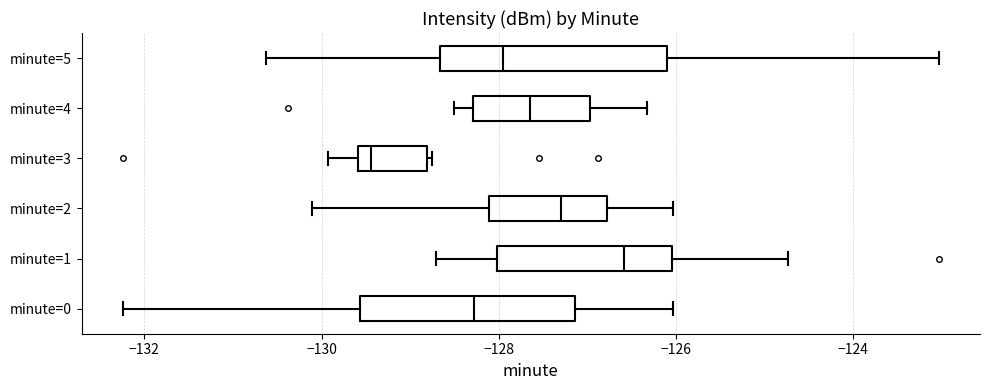

Reading bottom to top, transcribe this box plot: for each box, give where its median line is, the range the box spans, and where its two whiskers end, as read against the x-axis. The values are not printed on the chart, so give them approximately, as read against the axis.

minute=0: median -128.2, box -129.6 to -127.2, whiskers -132.2 to -126.0
minute=1: median -126.6, box -128.0 to -126.0, whiskers -128.8 to -124.8
minute=2: median -127.2, box -128.2 to -126.8, whiskers -130.2 to -126.0
minute=3: median -129.4, box -129.6 to -128.8, whiskers -130.0 to -128.8 (just right of the box's right edge)
minute=4: median -127.6, box -128.2 to -127.0, whiskers -128.6 to -126.4
minute=5: median -128.0, box -128.6 to -126.2, whiskers -130.6 to -123.0